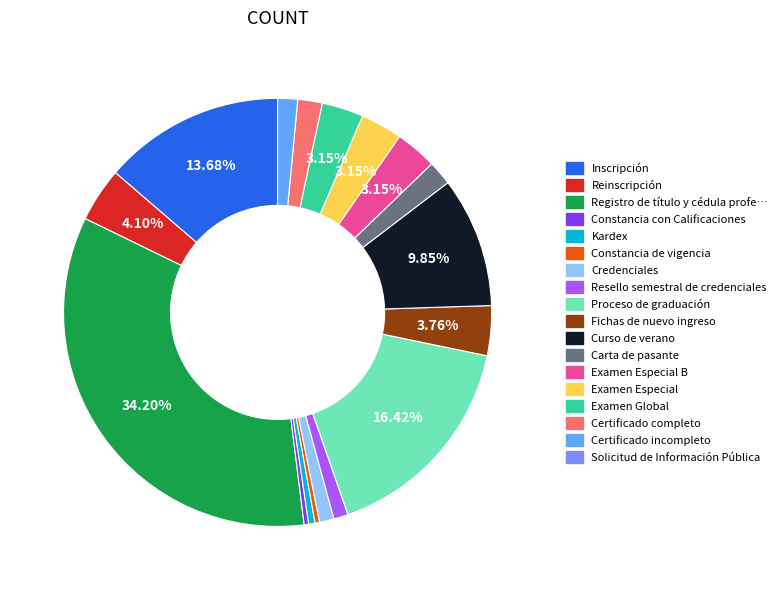

Does any single category account for the majority?

No